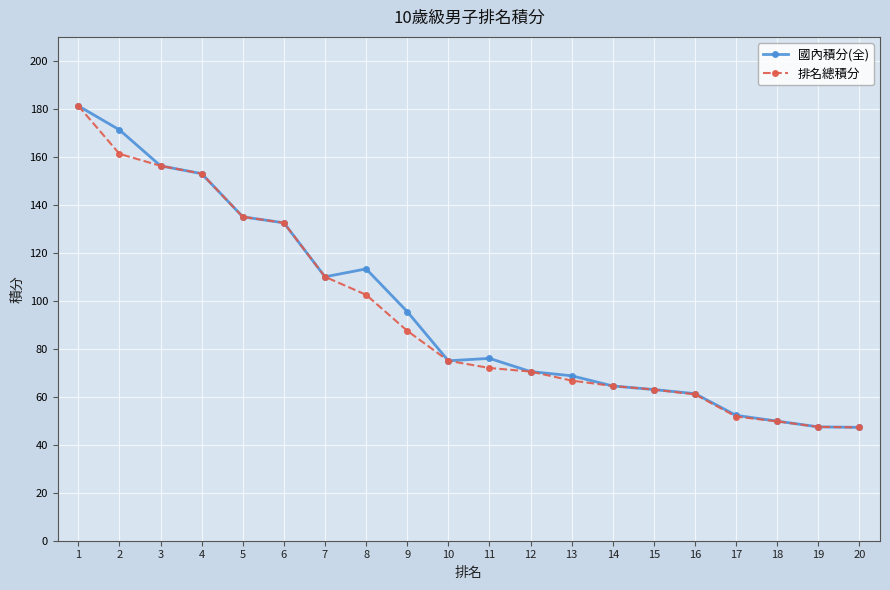

The value of 國內積分(全) at 18 is 28.4. True or false?

False